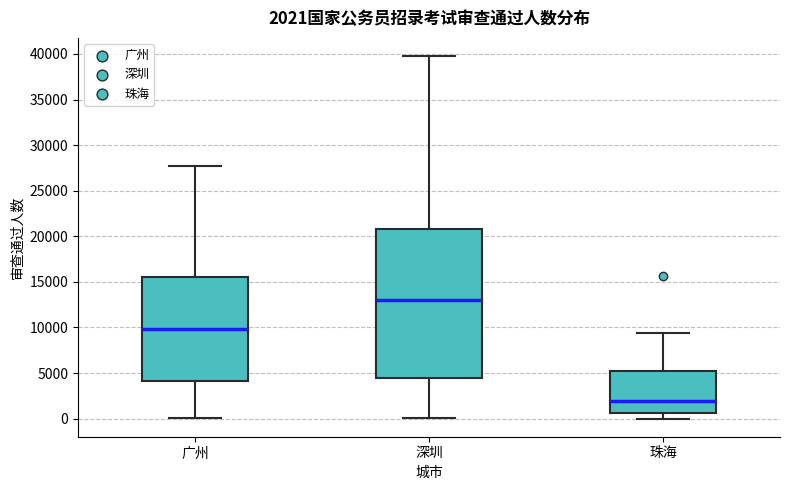

Comparing the boxes themselves (not the whiskers), which one is the tallest?

深圳